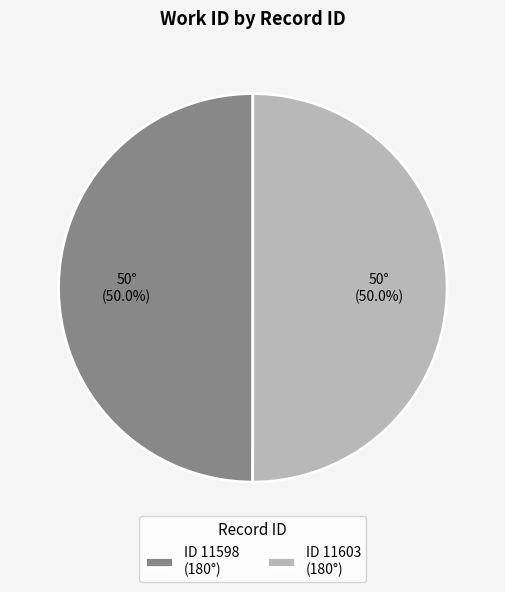

What portion of the pie excludes ID 11598 (180°)?

50.0%